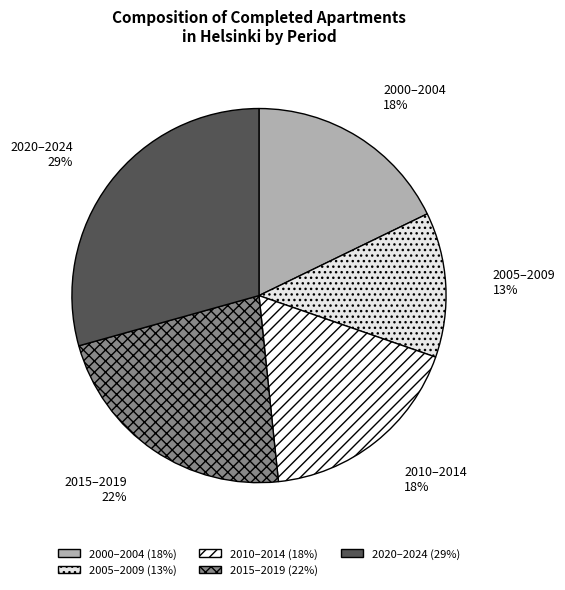

Count the number of slices in the pie.

5